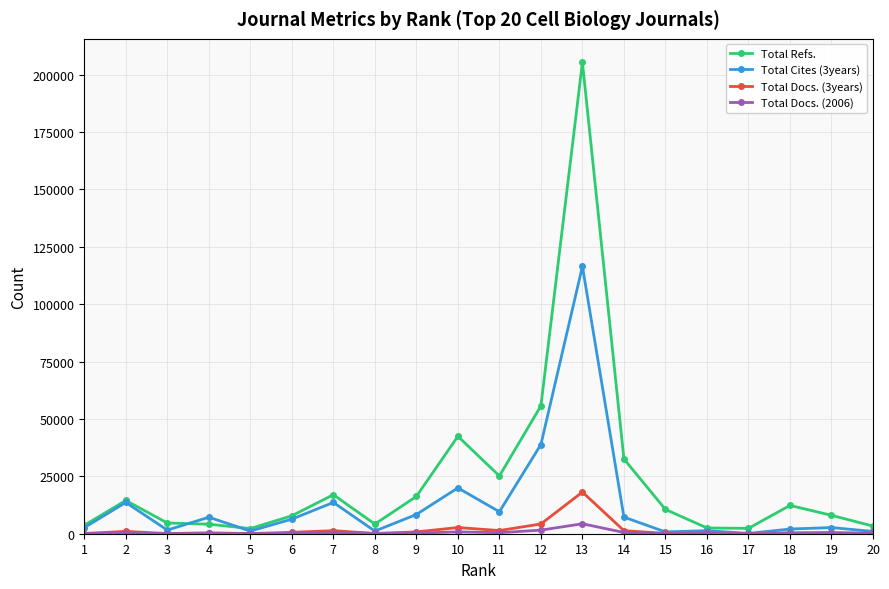

What is the difference between the maximum and minimum values in the Total Docs. (2006) series?

4323